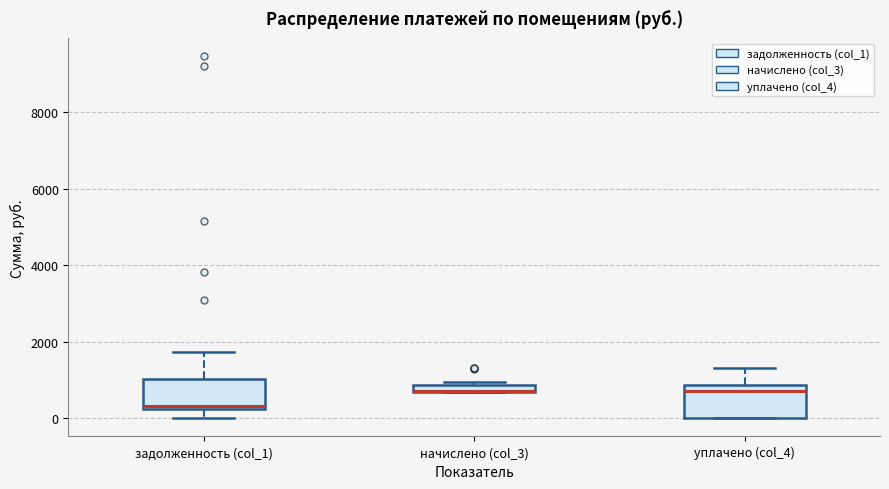

Where does the lower whisker of the box for задолженность (col_1) end on the y-axis? The values are not printed on the chart, so give them approximately, as read against the axis.

0